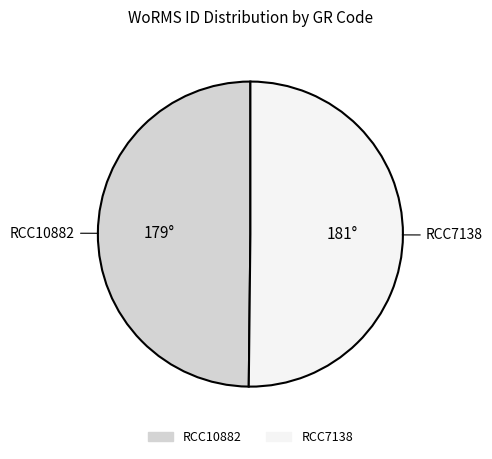

The RCC10882 slice represents 50% of the pie. True or false?

True